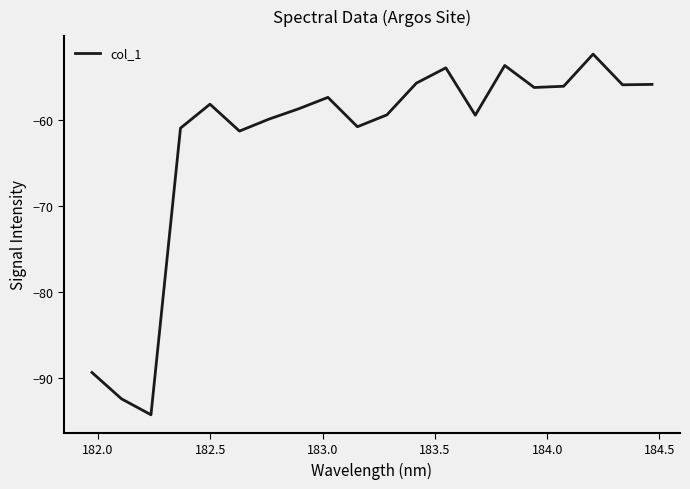

What is the minimum value shown in the chart?

-94.3